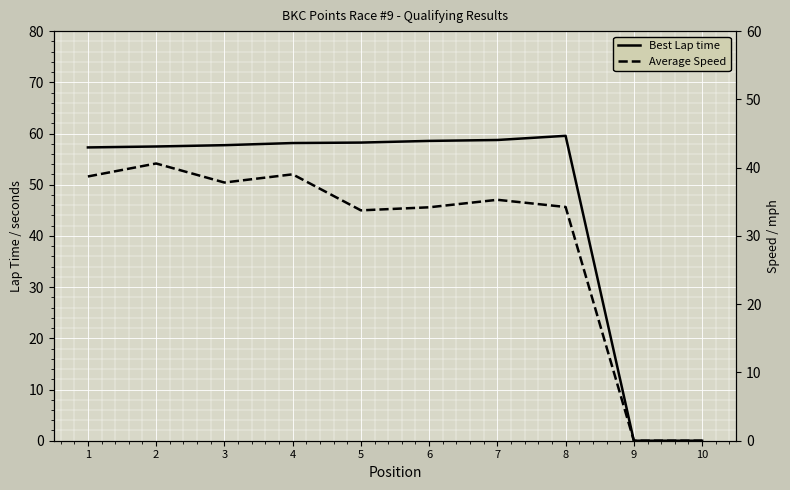

Is it true that Average Speed equals 20.6 at 3?

False